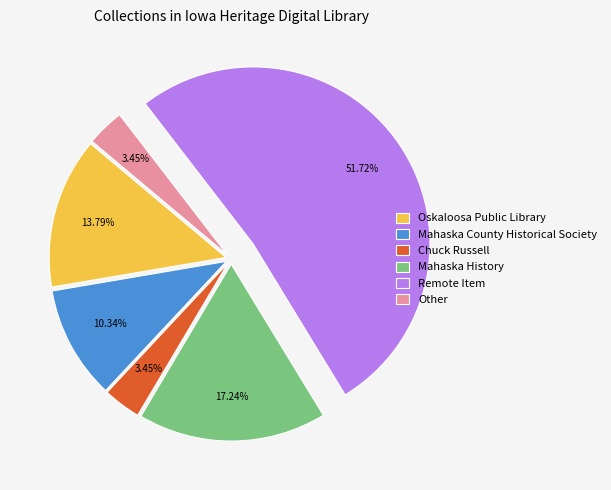

Does Chuck Russell represent more than half of the total?

No